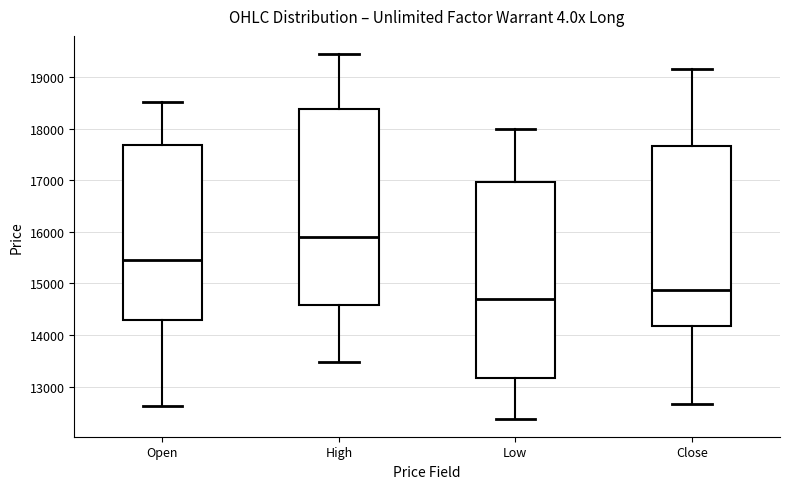

Which box's median line is the lowest?

Low